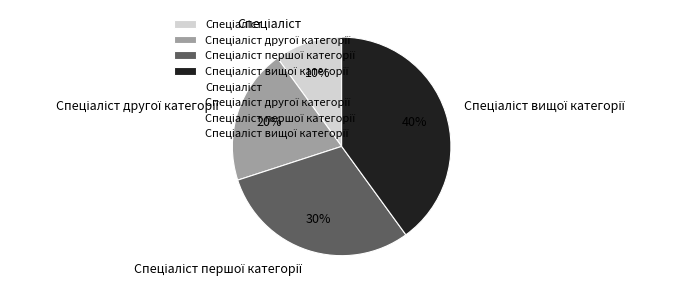

To the nearest percent, what is the average slice percentage?

25%